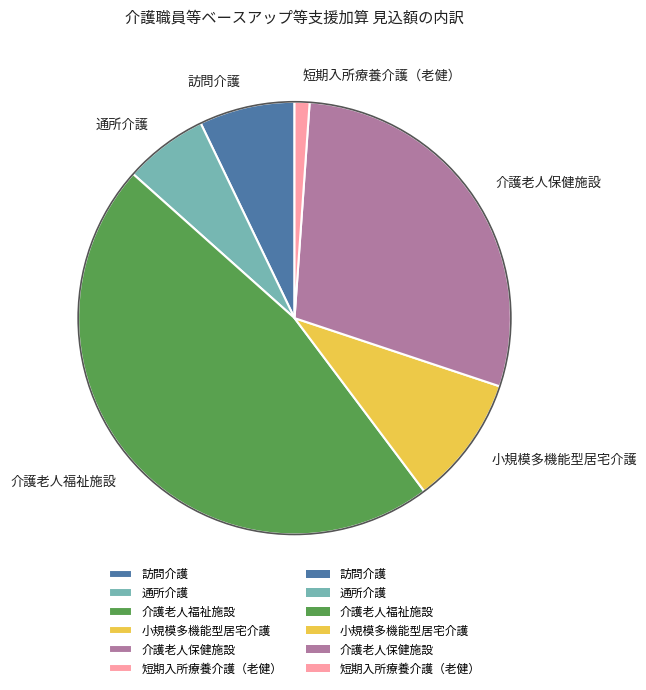

Is 訪問介護 the majority of the pie?

No